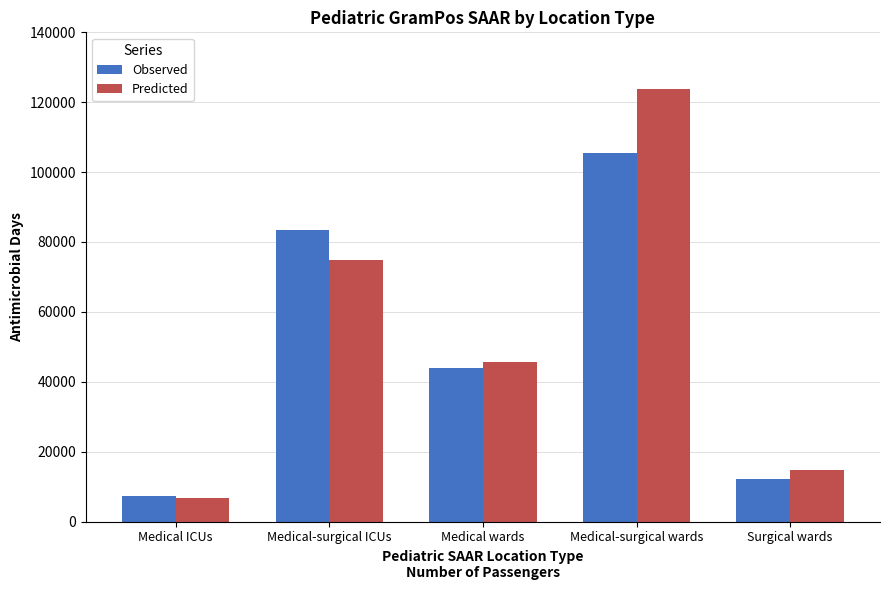

How many distinct data groups are displayed?

2